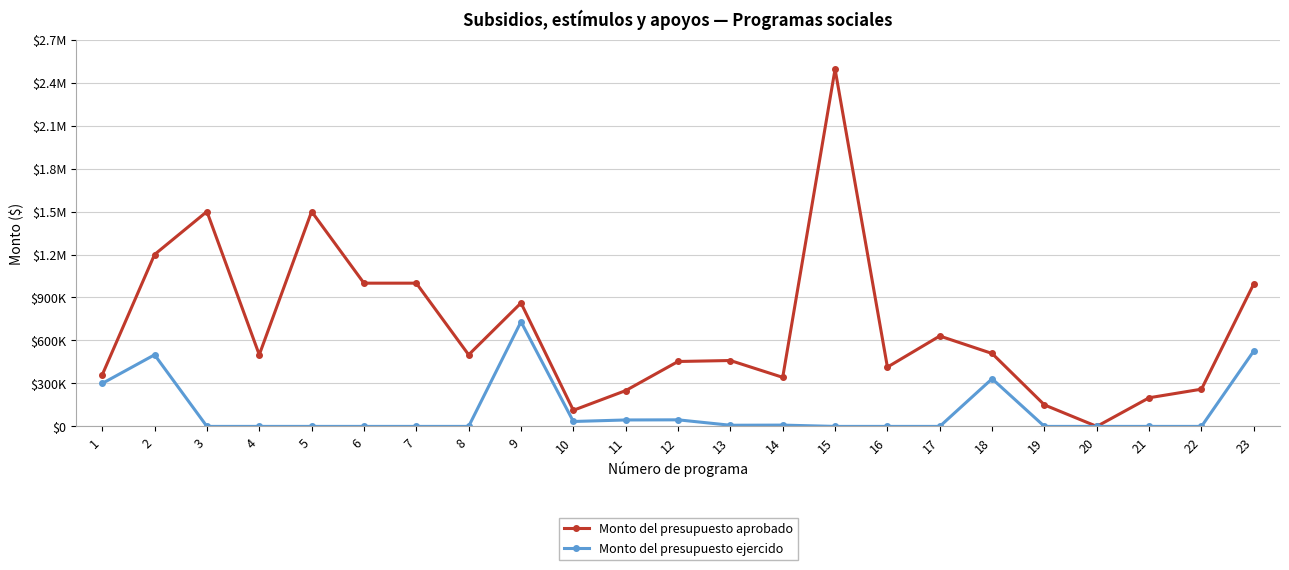

Reading left to right, extract all data points from this chart.

Monto del presupuesto aprobado: 1=360000	2=1200000	3=1500000	4=500000	5=1500000	6=1000000	7=1000000	8=500000	9=861672	10=112500	11=250000	12=453200	13=460000	14=342500	15=2494000	16=414000	17=631025	18=509121	19=150000	20=0	21=200000	22=260000	23=995737
Monto del presupuesto ejercido: 1=300000	2=500000	3=0	4=0	5=0	6=0	7=0	8=0	9=730636	10=34360	11=45000	12=45978	13=8100	14=9133	15=0	16=0	17=0	18=332528	19=0	20=0	21=0	22=0	23=526920